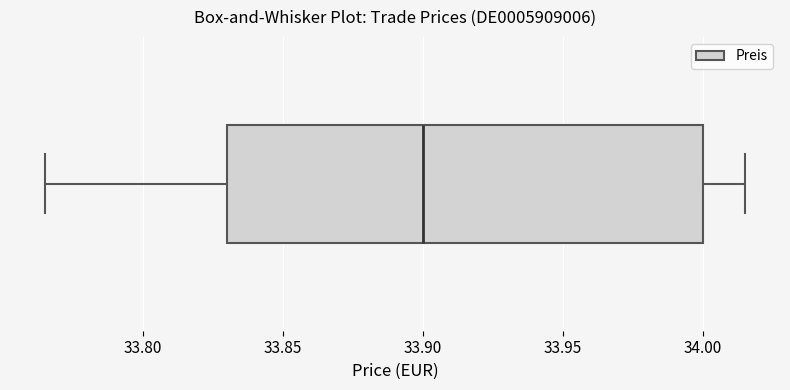

Transcribe this box plot: give where the median line is, the range the box spans, and where the two whiskers end, as read against the x-axis. The values are not printed on the chart, so give them approximately, as read against the axis.

median 33.900, box 33.830 to 34.000, whiskers 33.765 to 34.015